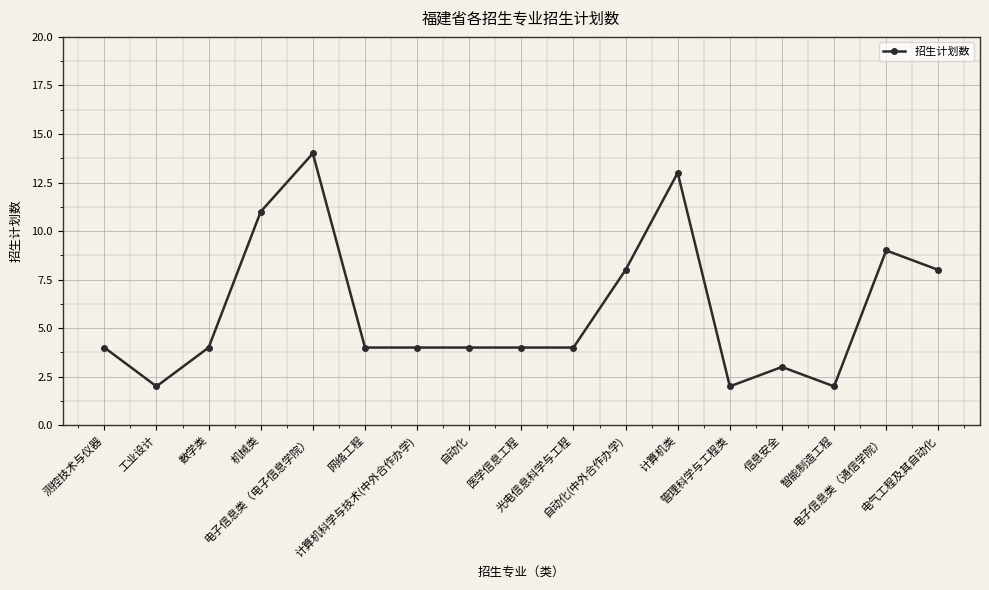

At which category does the data reach its first local valley?

工业设计